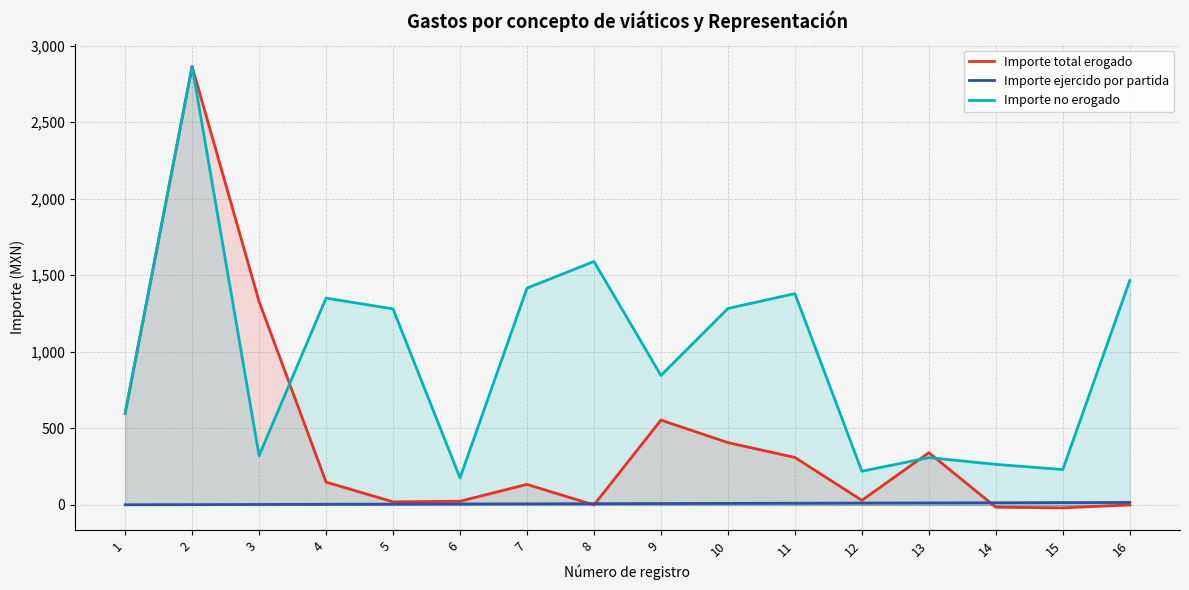

At which category does Importe no erogado reach its first local valley?

3